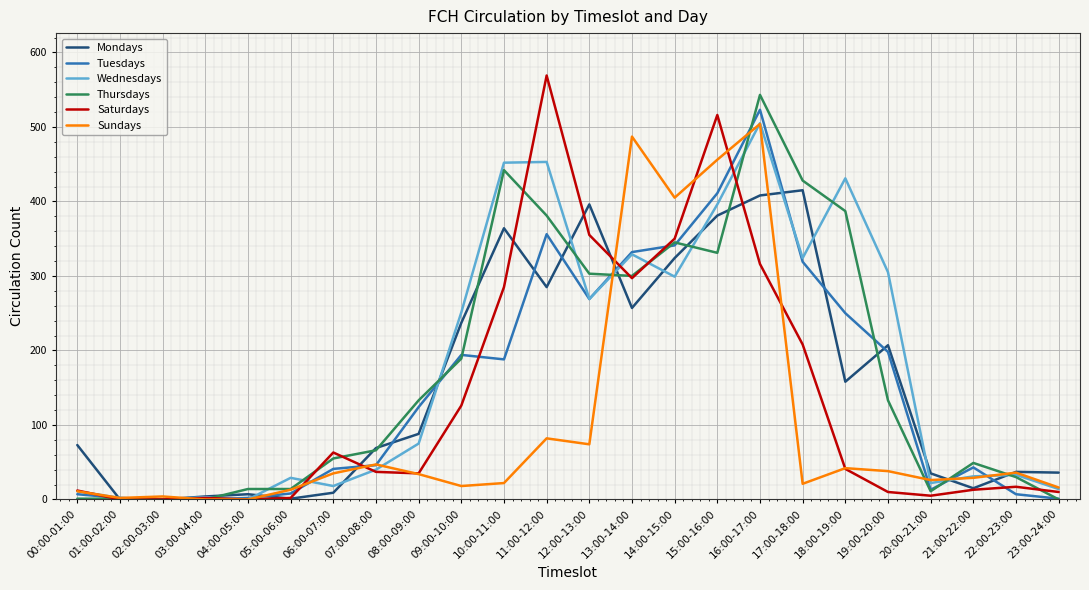

True or false: Sundays has a value of 82 at 11:00-12:00.

True